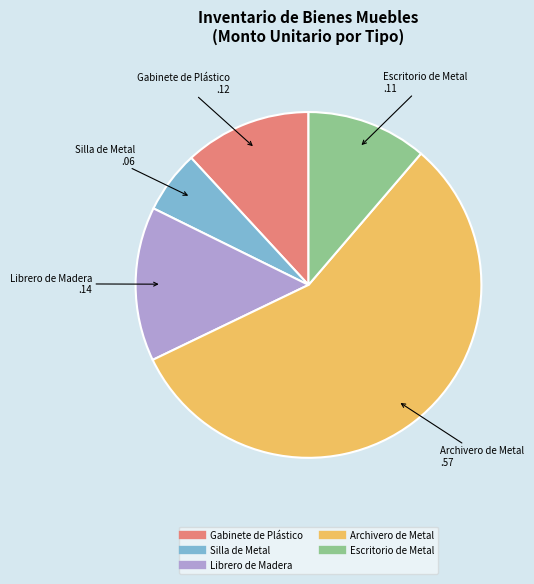

Is there a majority slice in this chart?

Yes